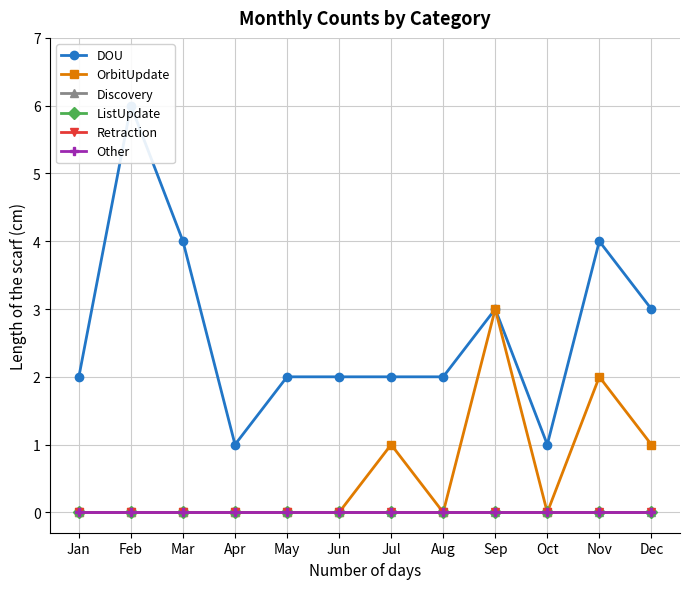

The DOU series shows 8 at Feb. True or false?

False